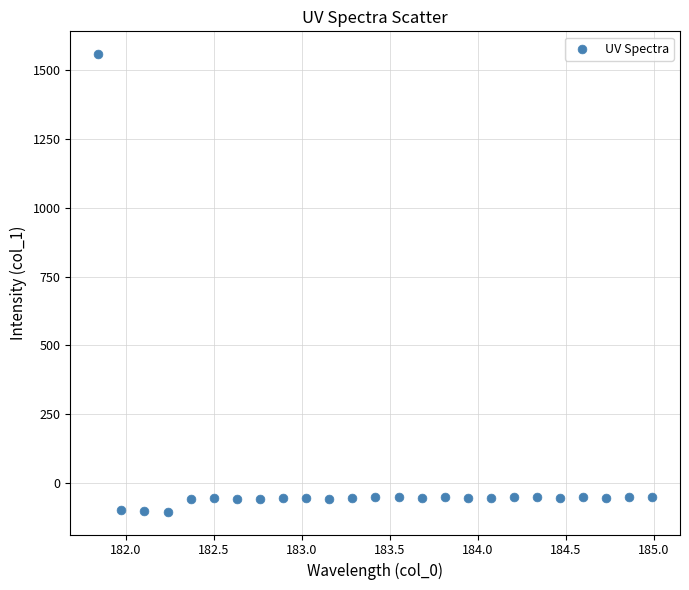

What is the range of X values (max minus min)?

3.1